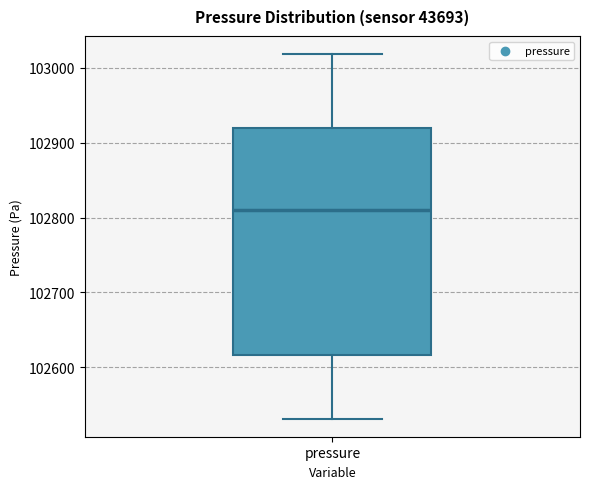

Read this box plot against the y-axis: the position of the median line, the range covered by the box, and the ends of both whiskers. The values are not printed on the chart, so give them approximately, as read against the axis.

median 102810, box 102620 to 102920, whiskers 102530 to 103020